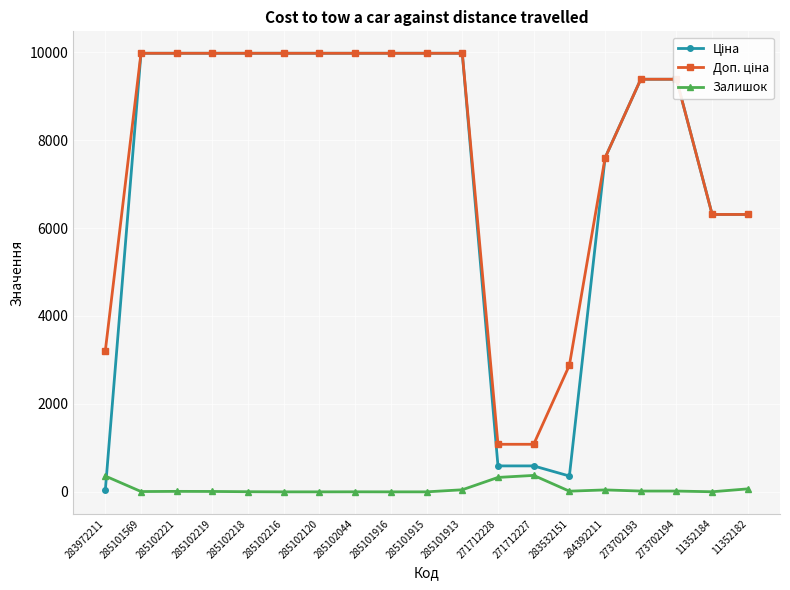

At how many categories does at least one series exceed 1335?

17